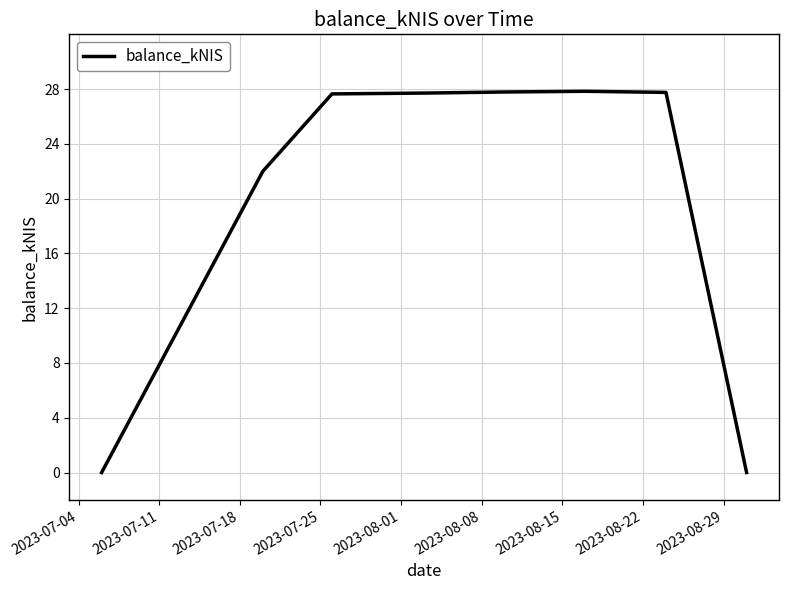

What is the greatest value displayed?

27.8